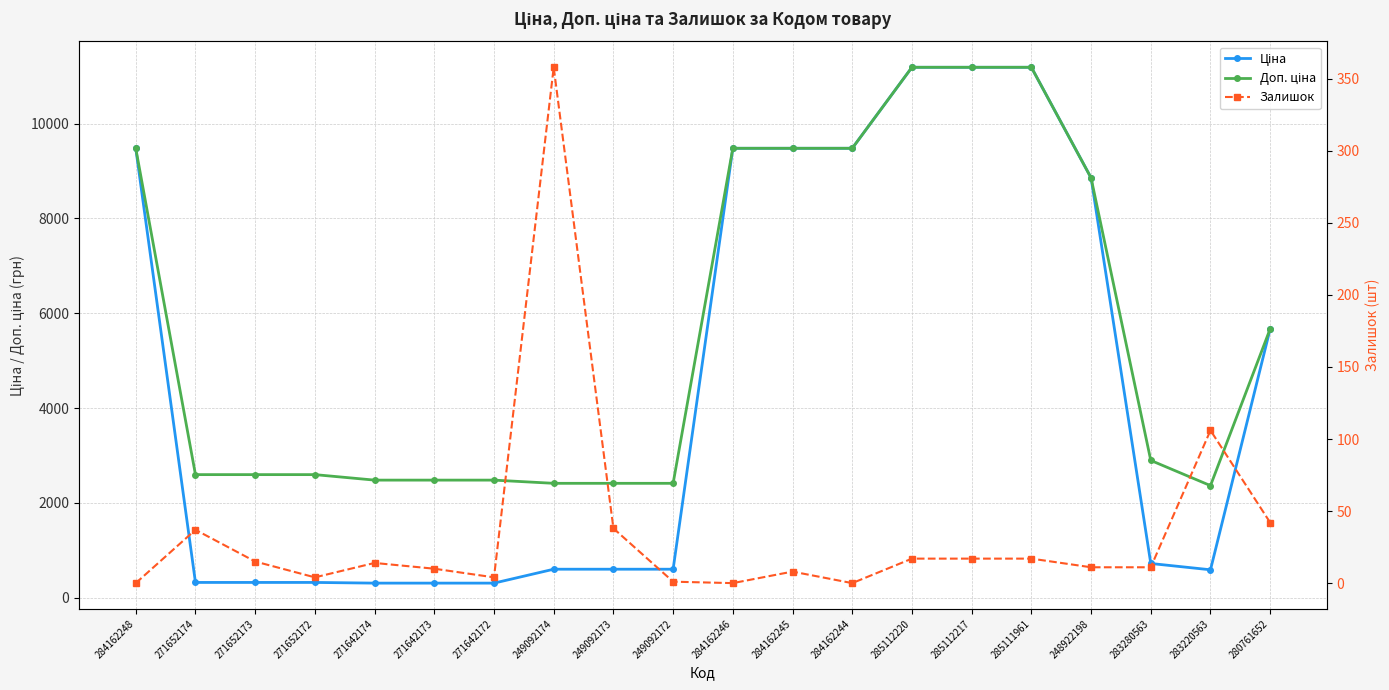

What is the total value across all series at 284162245?

18968.1